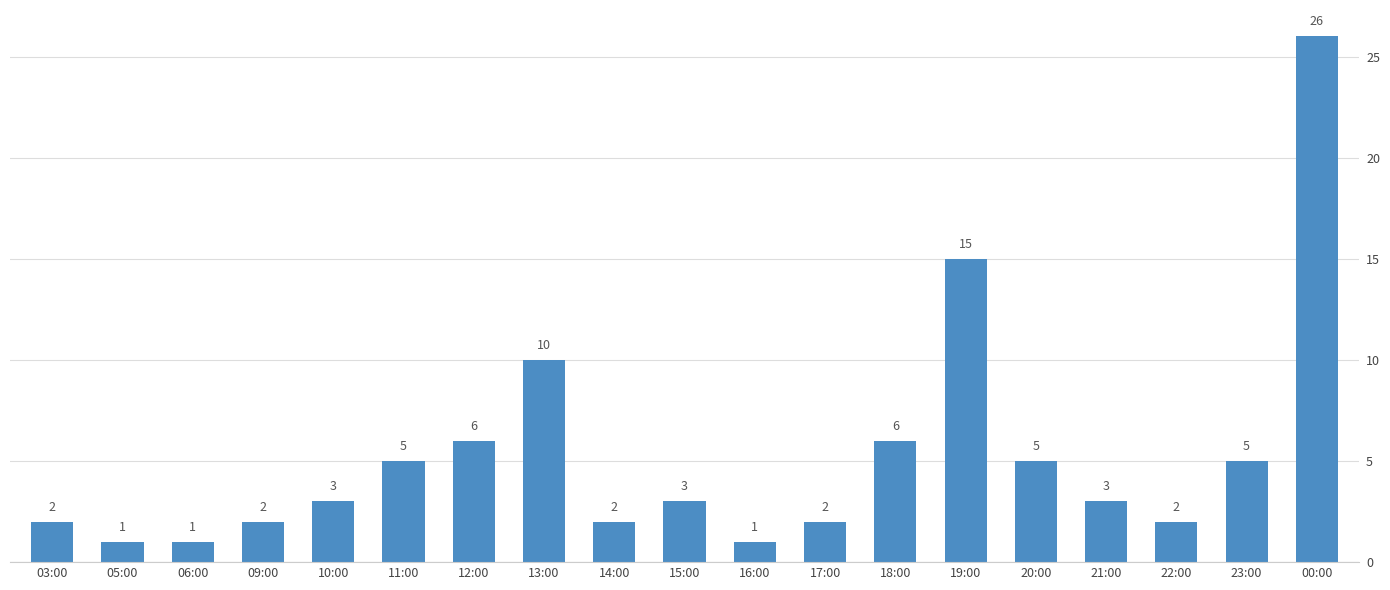

How many data points are less than 3?

8